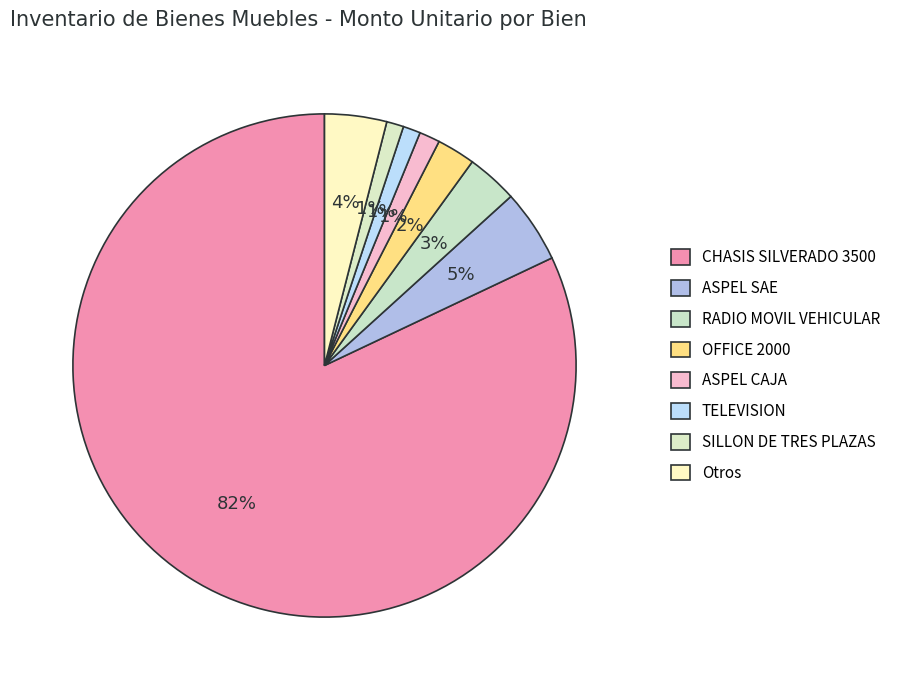

How many segments does this pie chart have?

8